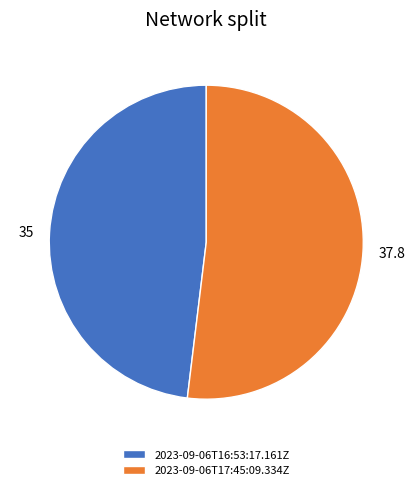

Rank the categories by value from highest to lowest.

2023-09-06T17:45:09.334Z, 2023-09-06T16:53:17.161Z